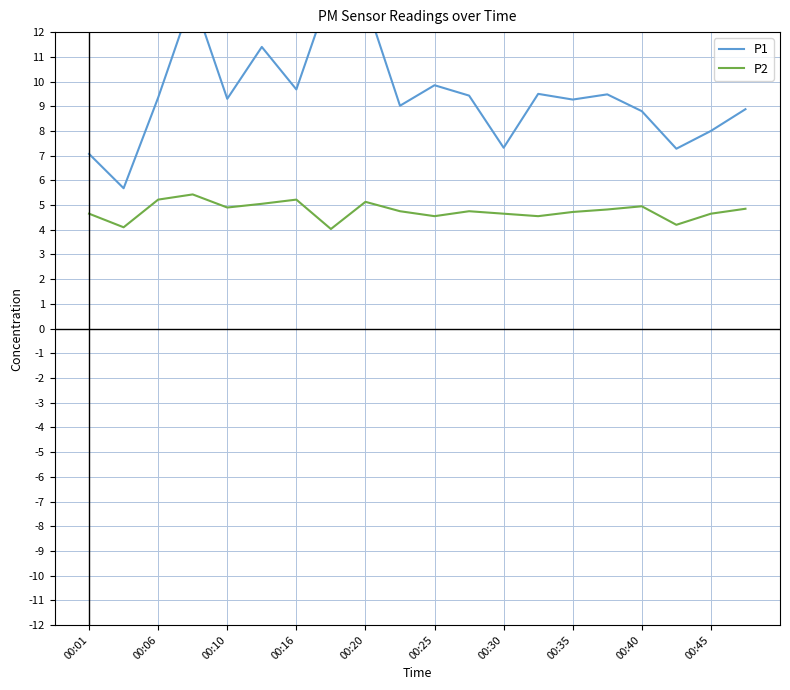

True or false: P1 and P2 intersect in this chart.

False